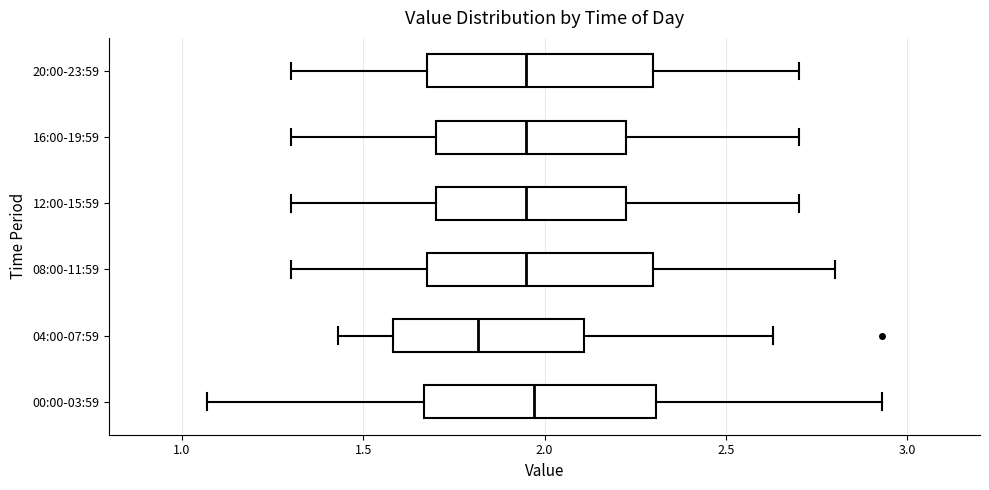

Reading bottom to top, read every box against the x-axis: the position of its median line, the range the box covers, and the ends of its whiskers. The values are not printed on the chart, so give them approximately, as read against the axis.

00:00-03:59: median 1.95, box 1.65 to 2.30, whiskers 1.05 to 2.95
04:00-07:59: median 1.80, box 1.60 to 2.10, whiskers 1.45 to 2.65
08:00-11:59: median 1.95, box 1.70 to 2.30, whiskers 1.30 to 2.80
12:00-15:59: median 1.95, box 1.70 to 2.25, whiskers 1.30 to 2.70
16:00-19:59: median 1.95, box 1.70 to 2.25, whiskers 1.30 to 2.70
20:00-23:59: median 1.95, box 1.70 to 2.30, whiskers 1.30 to 2.70